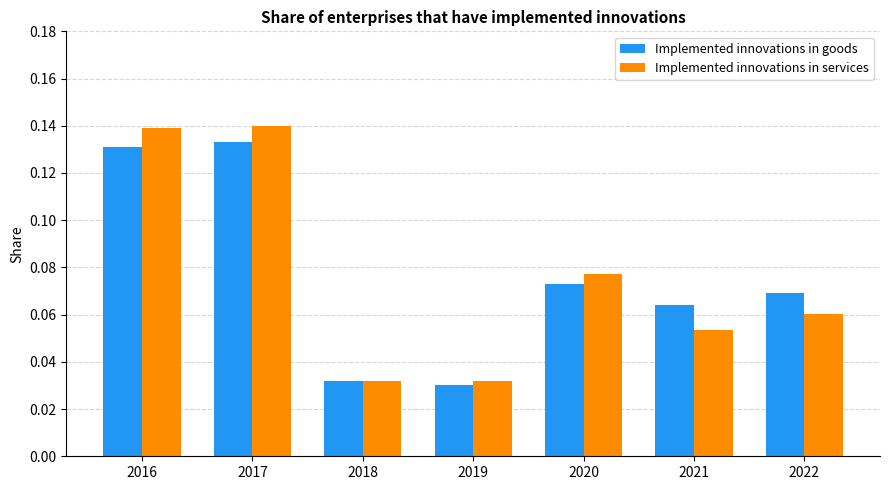

At how many categories does at least one series exceed 0?

7